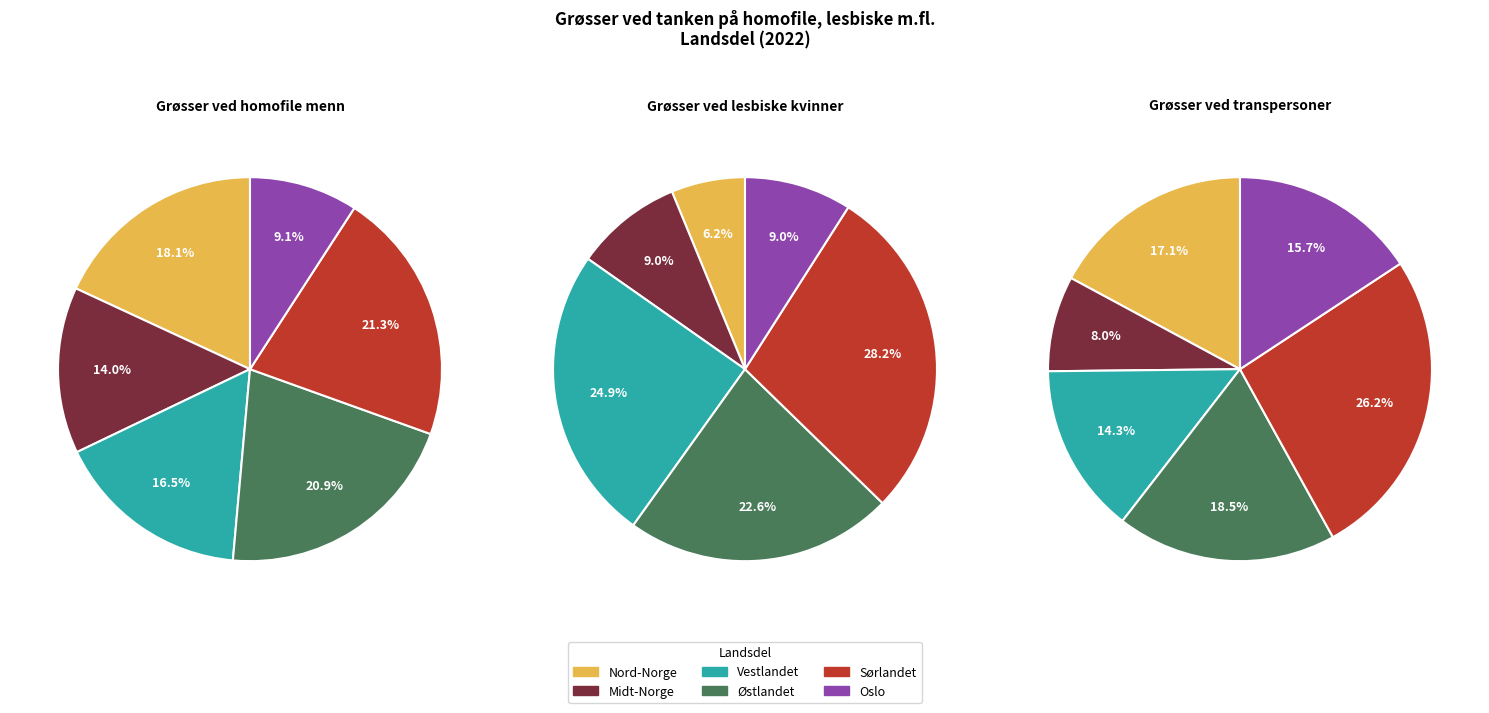

Is there a majority slice in this chart?

No